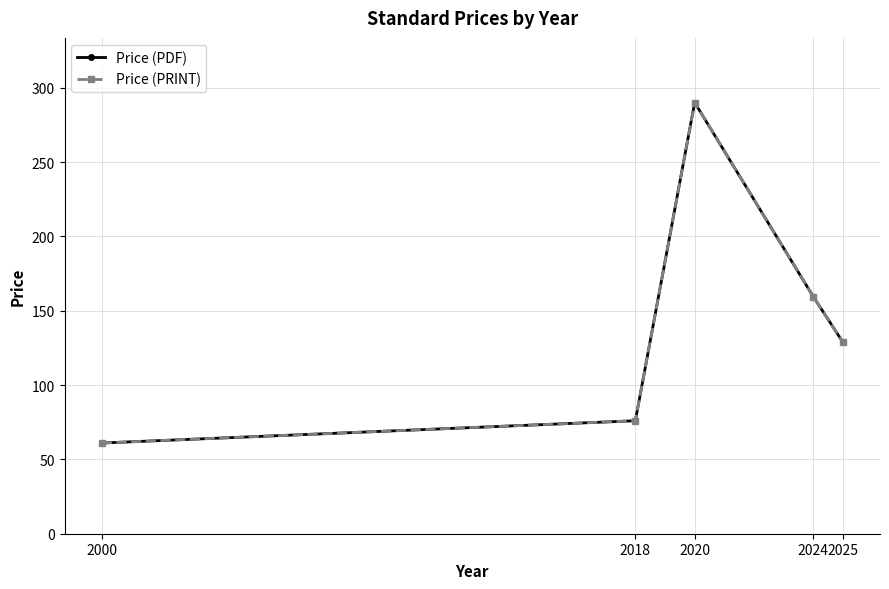

True or false: Price (PRINT) has a value of 128.8 at 2025.

True